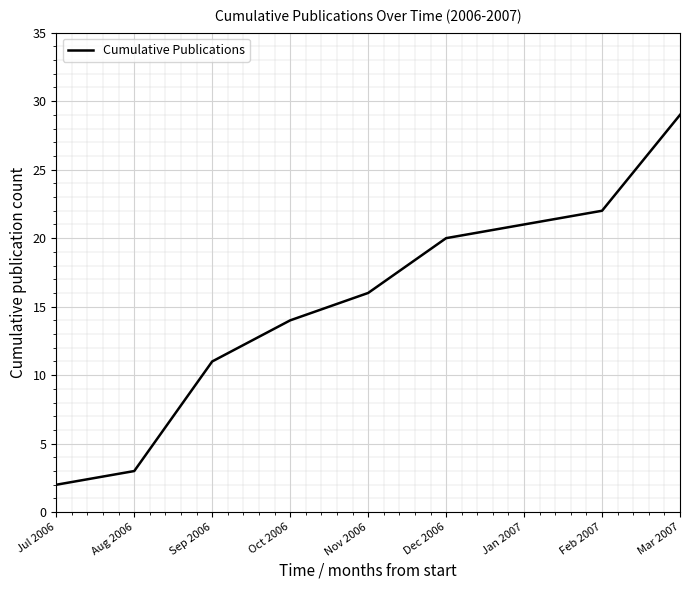

The chart shows a value of 9 at Mar 2007. True or false?

False